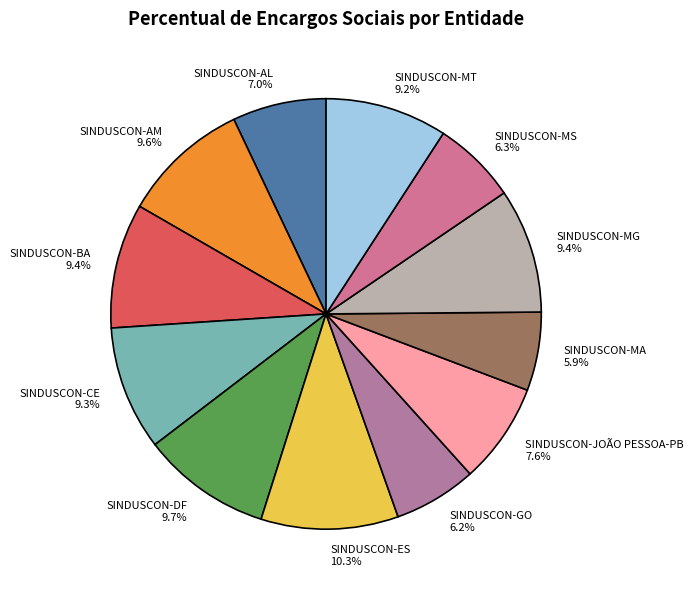

To the nearest percent, what portion does SINDUSCON-AM represent?

10%